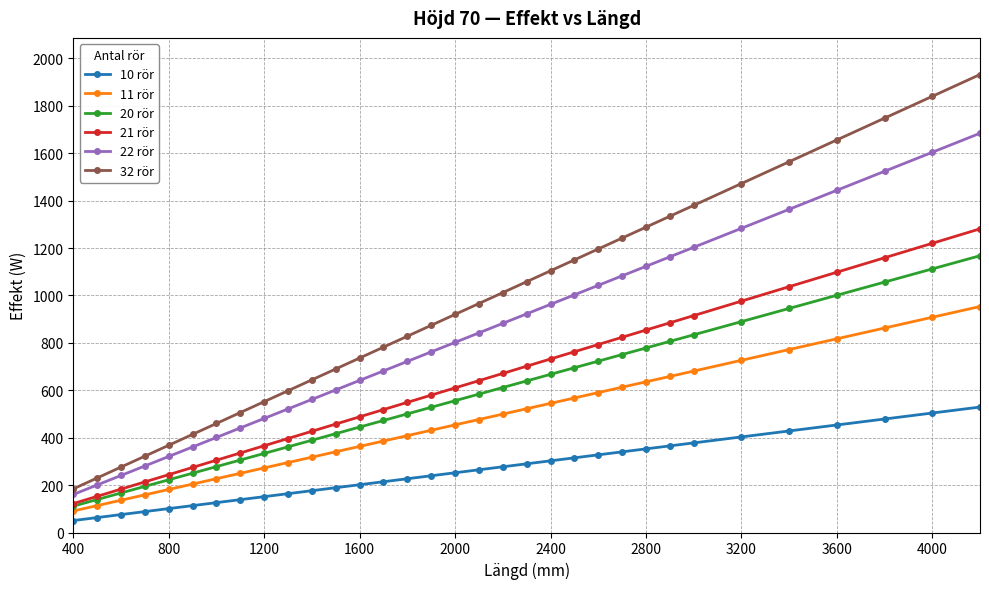

True or false: 10 rör and 32 rör cross at least once.

False